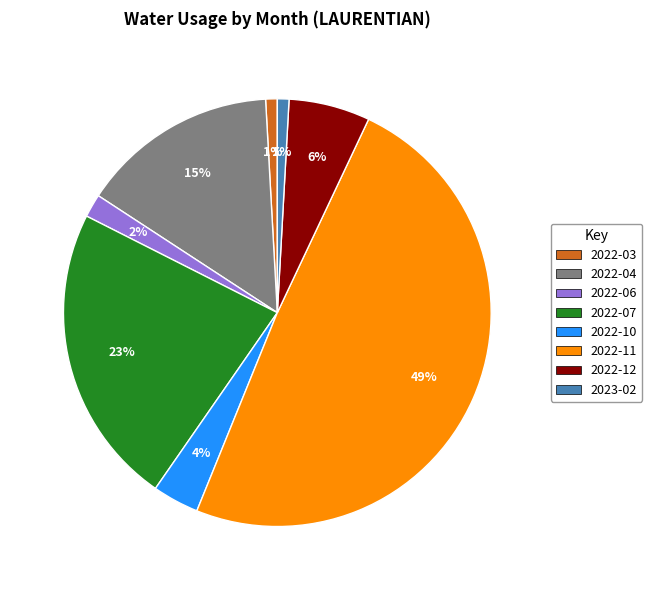

Do 2022-12 and 2022-03 together represent more than half of the pie?

No